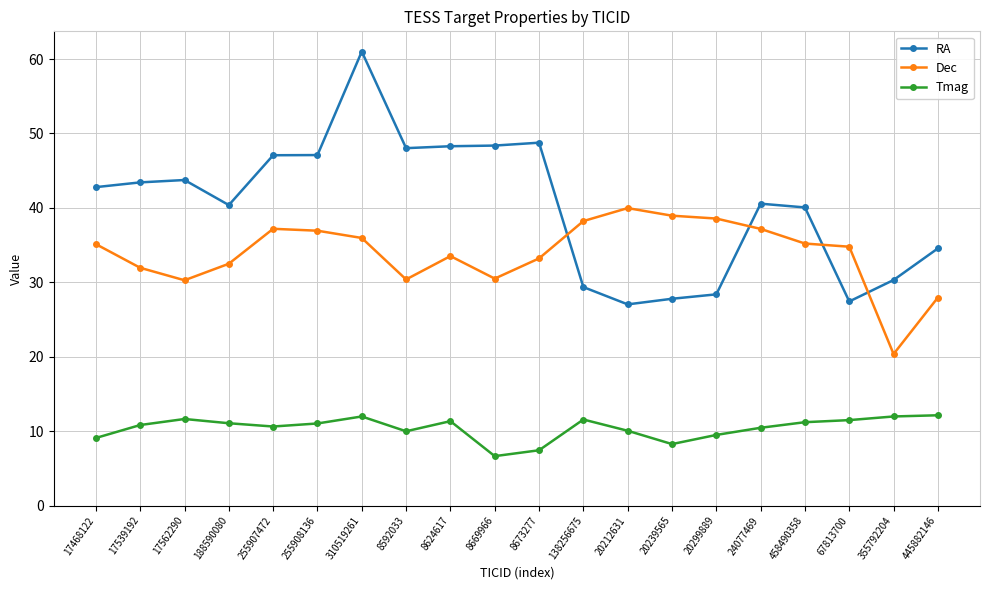

What is the sum of the RA values at 255908136 and 310519261?

108.1